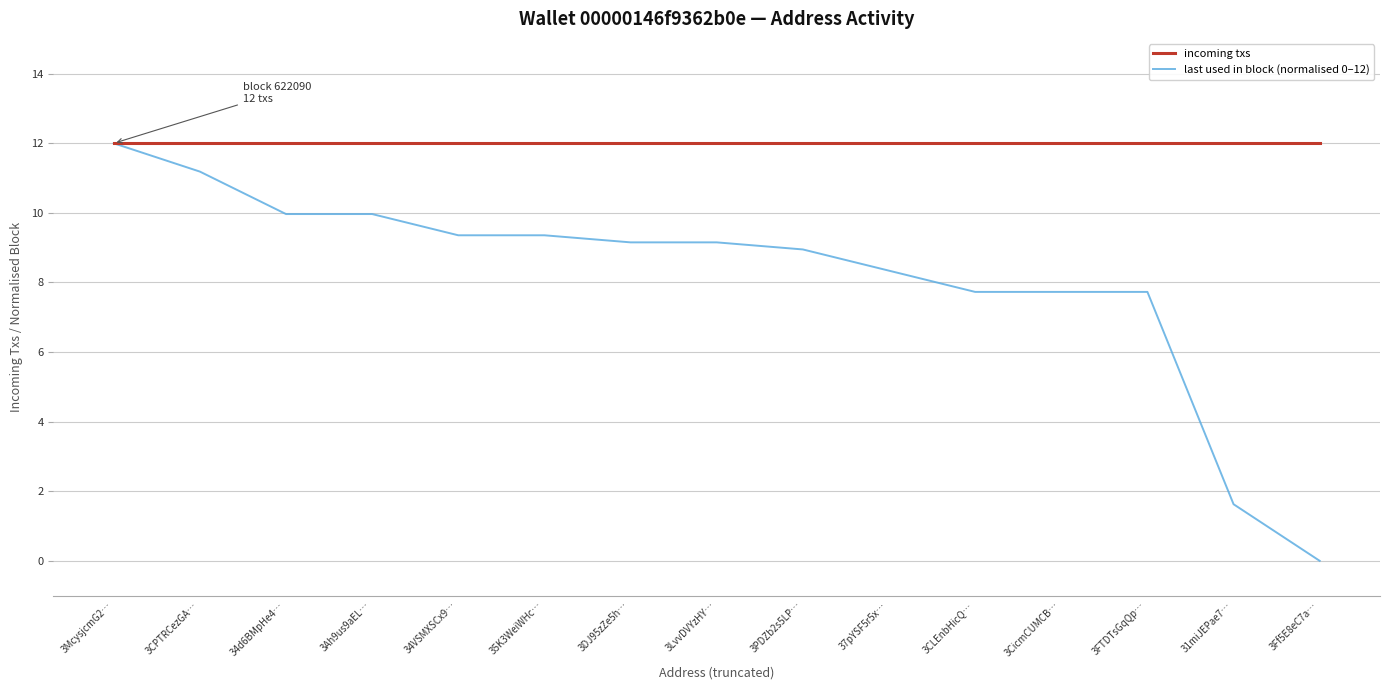

Reading left to right, extract all data points from this chart.

incoming txs: 3McysjcmG2…=12.0	3CPTRCezGA…=12.0	34d6BMpHe4…=12.0	3Ah9us9aEL…=12.0	34VSMXSCx9…=12.0	35K3WeiWHc…=12.0	3DJ95zZe5h…=12.0	3LvvDVYzHY…=12.0	3PDZb2s5LP…=12.0	37pYSF5r5x…=12.0	3CLEnbHicQ…=12.0	3CicmCUMCB…=12.0	3FTDTsGqQp…=12.0	31miJEPae7…=12.0	3Ff5E8eC7a…=12.0
last used in block (normalised 0–12): 3McysjcmG2…=12.0	3CPTRCezGA…=11.2	34d6BMpHe4…=10.0	3Ah9us9aEL…=10.0	34VSMXSCx9…=9.4	35K3WeiWHc…=9.4	3DJ95zZe5h…=9.2	3LvvDVYzHY…=9.2	3PDZb2s5LP…=8.9	37pYSF5r5x…=8.3	3CLEnbHicQ…=7.7	3CicmCUMCB…=7.7	3FTDTsGqQp…=7.7	31miJEPae7…=1.6	3Ff5E8eC7a…=0.0